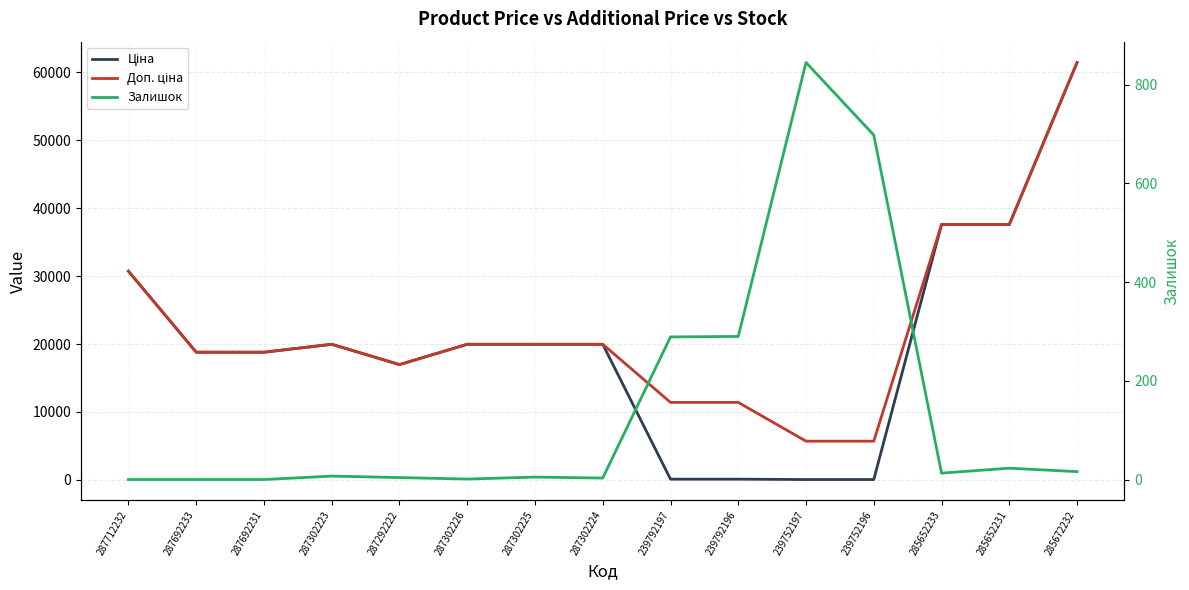

Where is the first local maximum for Ціна?

287302223